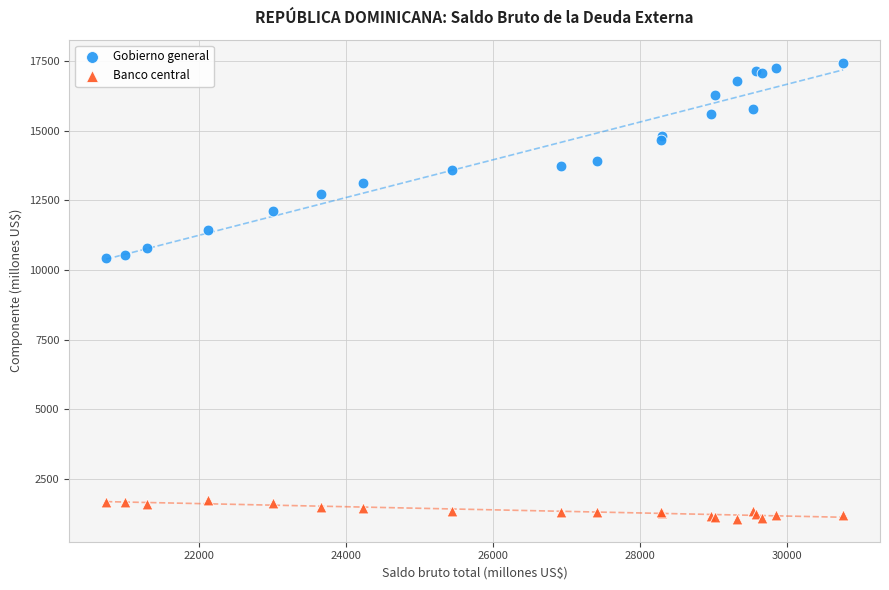

Which series contains the highest Y value?

Gobierno general